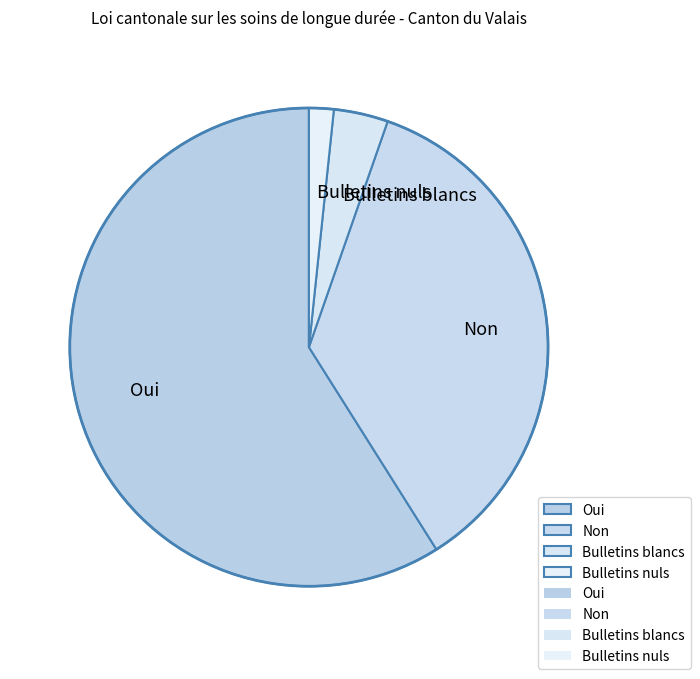

True or false: Non accounts for 36% of the total.

True